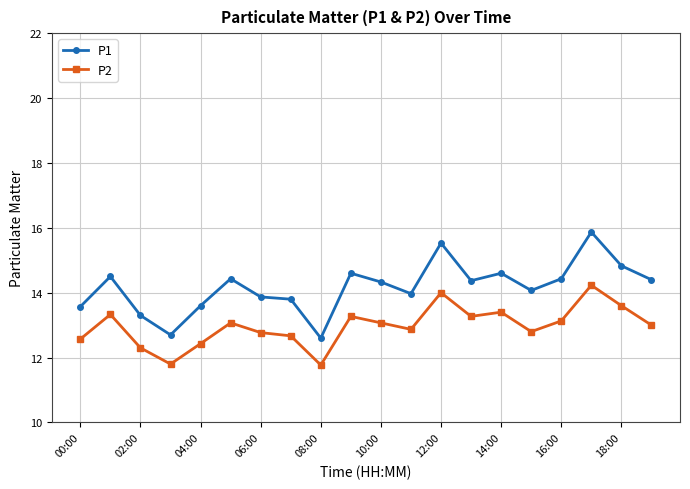

How many lines are shown in the chart?

2